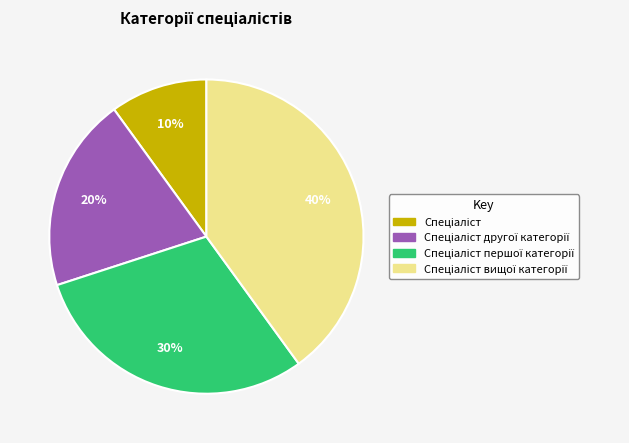

Is there a majority slice in this chart?

No